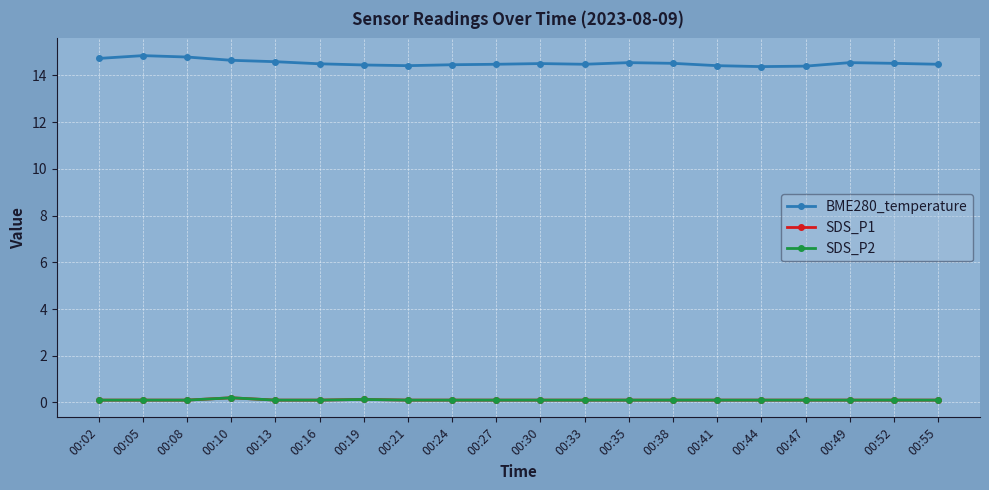

What is the average value of the SDS_P2 series?

0.1